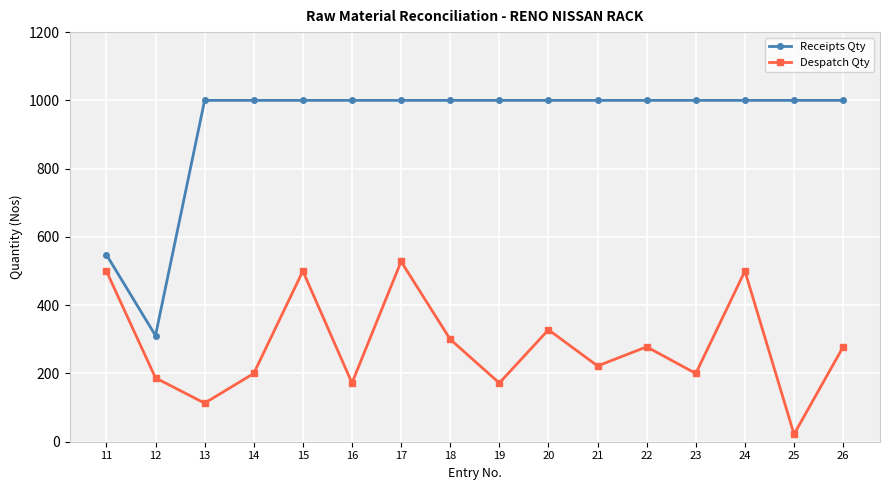

True or false: Receipts Qty has a value of 1000 at 22.

True